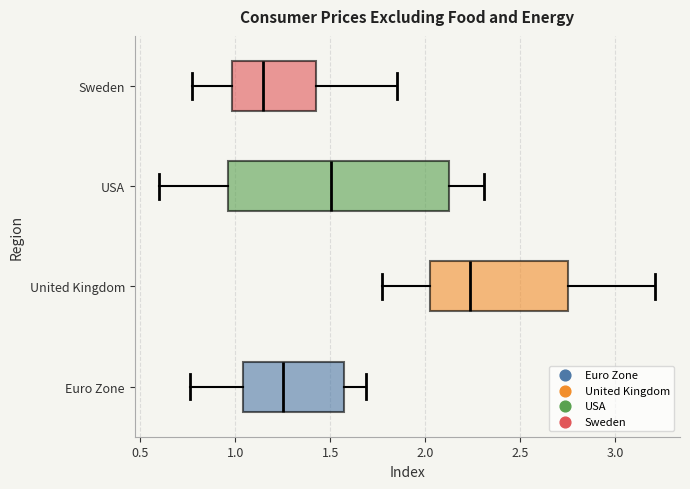

Reading bottom to top, read every box against the x-axis: the position of its median line, the range the box covers, and the ends of its whiskers. The values are not printed on the chart, so give them approximately, as read against the axis.

Euro Zone: median 1.25, box 1.05 to 1.55, whiskers 0.75 to 1.70
United Kingdom: median 2.25, box 2.00 to 2.75, whiskers 1.75 to 3.20
USA: median 1.50, box 0.95 to 2.10, whiskers 0.60 to 2.30
Sweden: median 1.15, box 1.00 to 1.45, whiskers 0.75 to 1.85